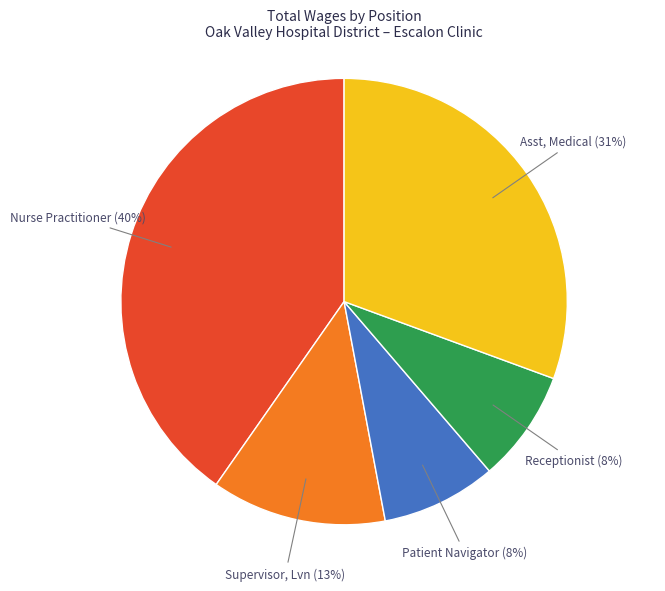

How many segments does this pie chart have?

5